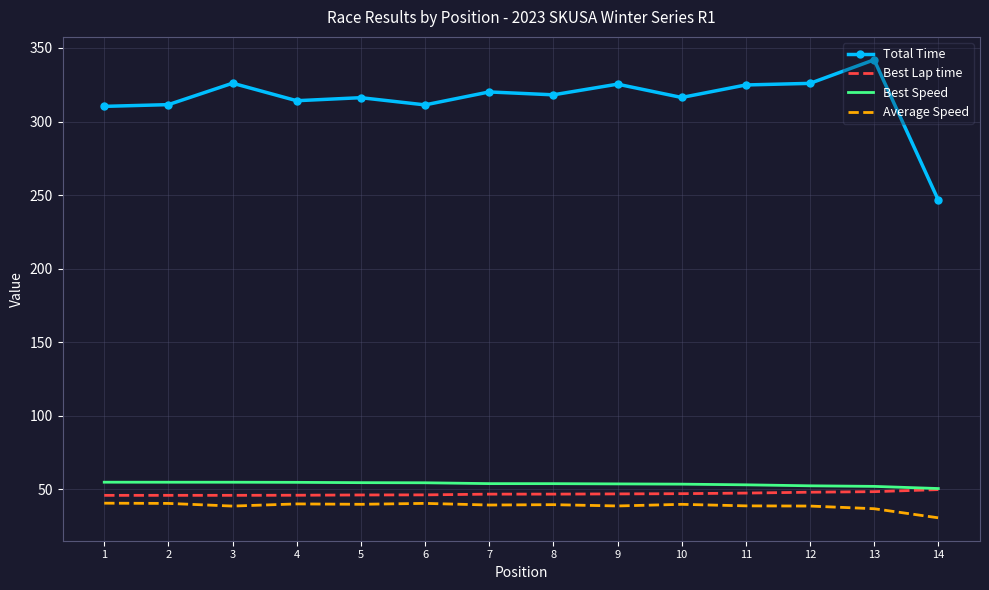

What is the spread (max minus min) of values at 14?

215.9